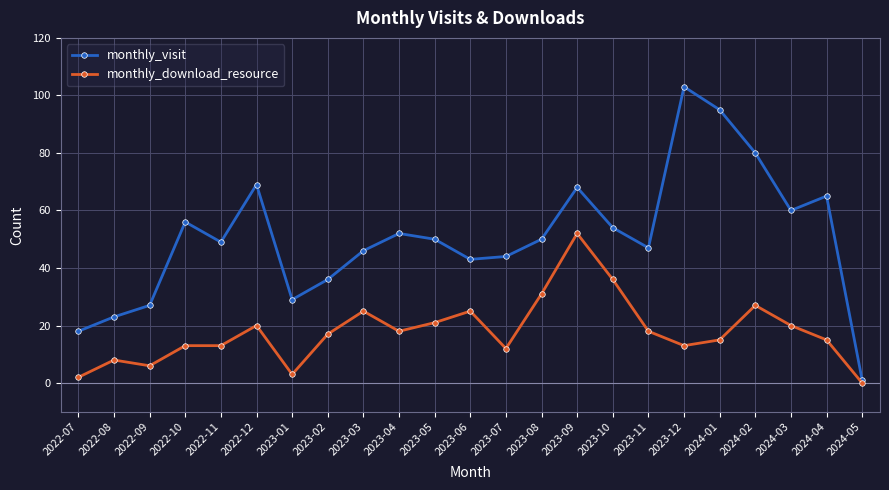

What is the difference between the maximum and minimum values in the monthly_visit series?

102